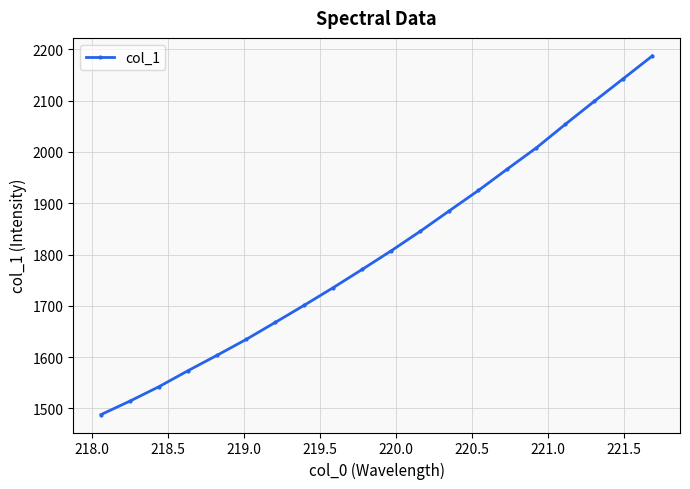

What is the average value?

1807.7